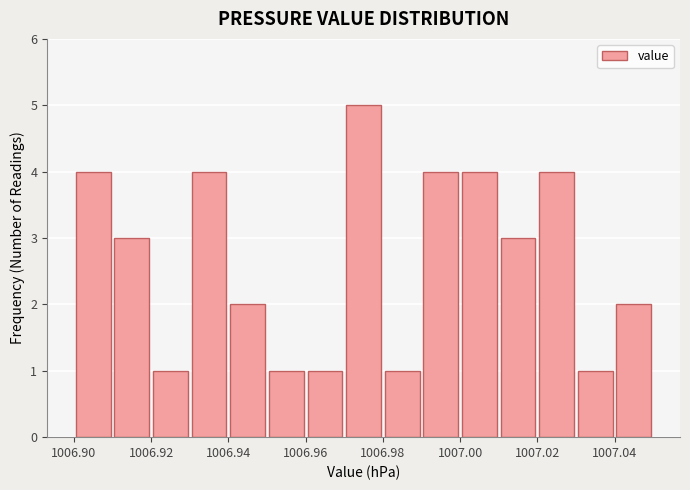

Reading left to right, list every bar in this chart as the range it spans on the x-axis followed by its height. The values are not printed on the chart, so give them approximately, as read against the axis.

1006.90 to 1006.91: 4
1006.91 to 1006.92: 3
1006.92 to 1006.93: 1
1006.93 to 1006.94: 4
1006.94 to 1006.95: 2
1006.95 to 1006.96: 1
1006.96 to 1006.97: 1
1006.97 to 1006.98: 5
1006.98 to 1006.99: 1
1006.99 to 1007.00: 4
1007.00 to 1007.01: 4
1007.01 to 1007.02: 3
1007.02 to 1007.03: 4
1007.03 to 1007.04: 1
1007.04 to 1007.05: 2